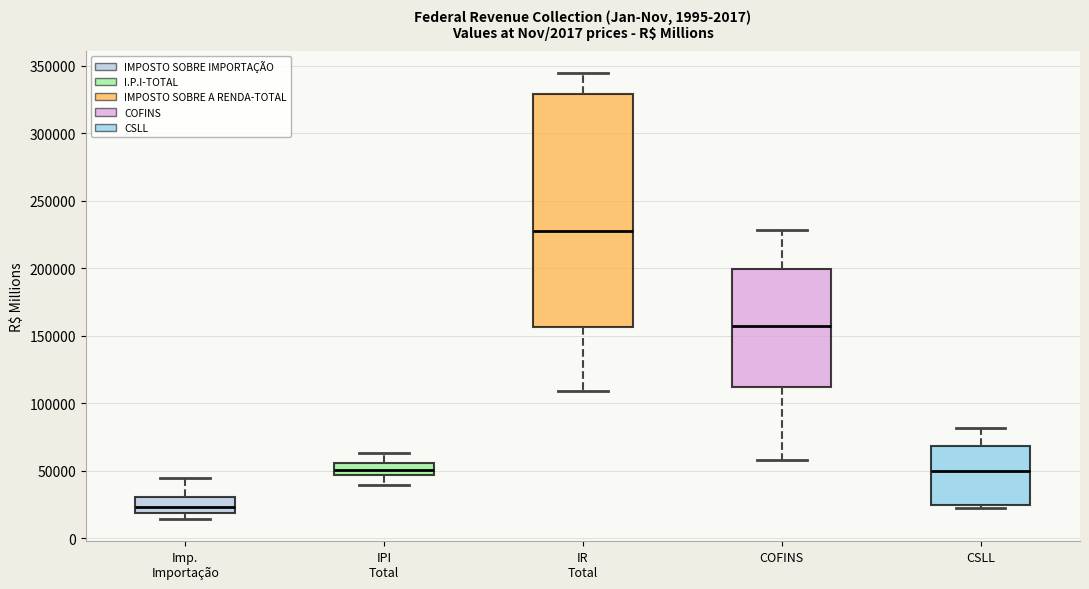

Where is the lower edge of the box for IPI Total on the y-axis? The values are not printed on the chart, so give them approximately, as read against the axis.

45000